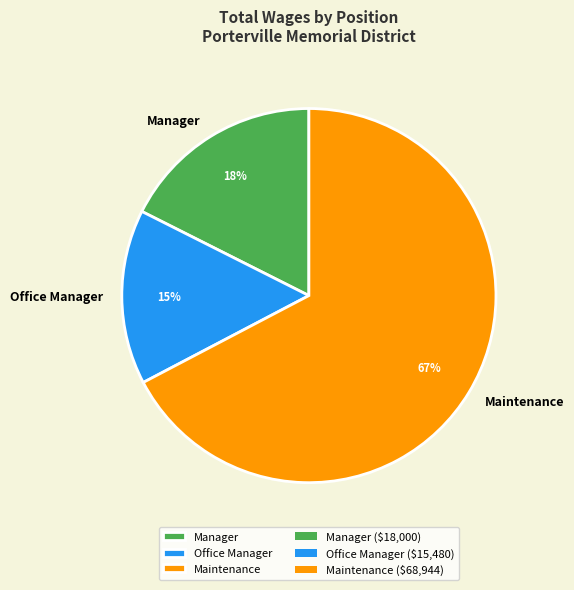

Rank the categories by value from lowest to highest.

Office Manager, Manager, Maintenance